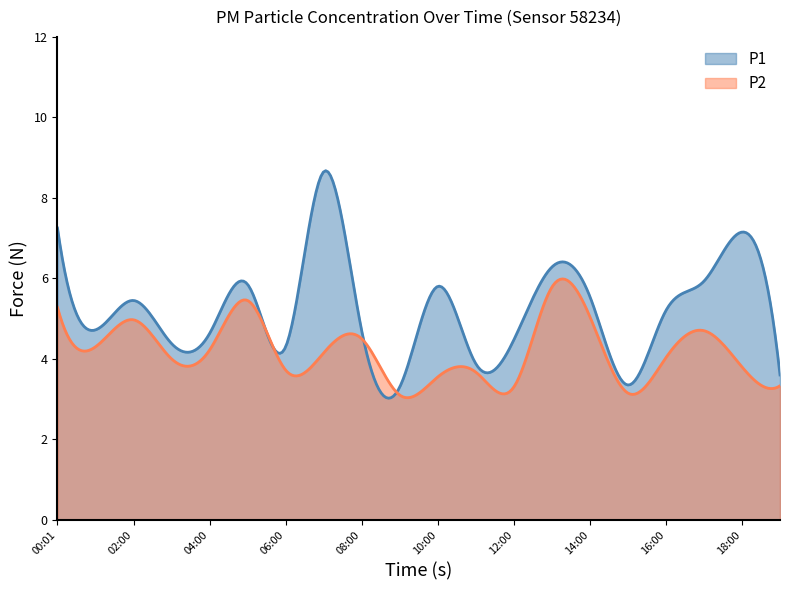

What is the value of the P1 point at the 2nd from the left?

4.7